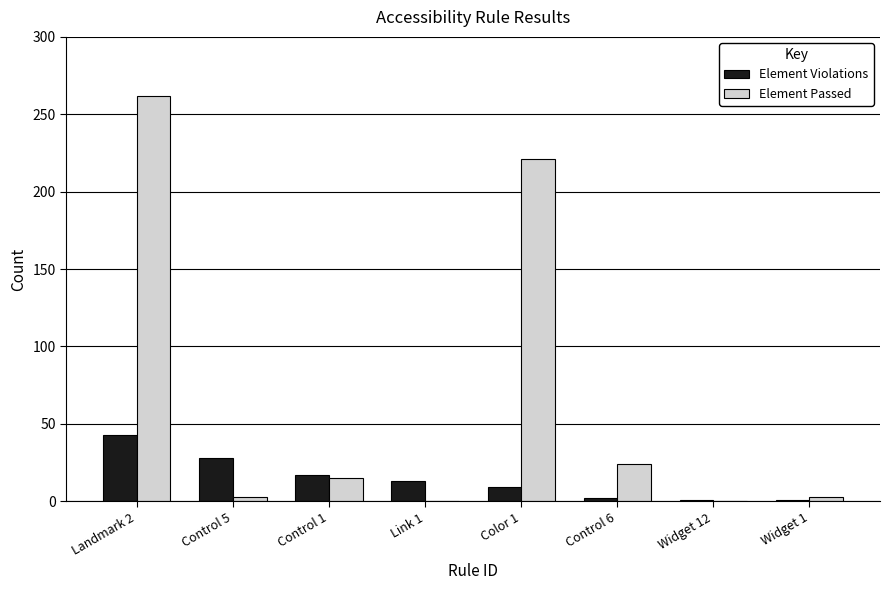

Which label corresponds to the largest value in the chart?

Landmark 2